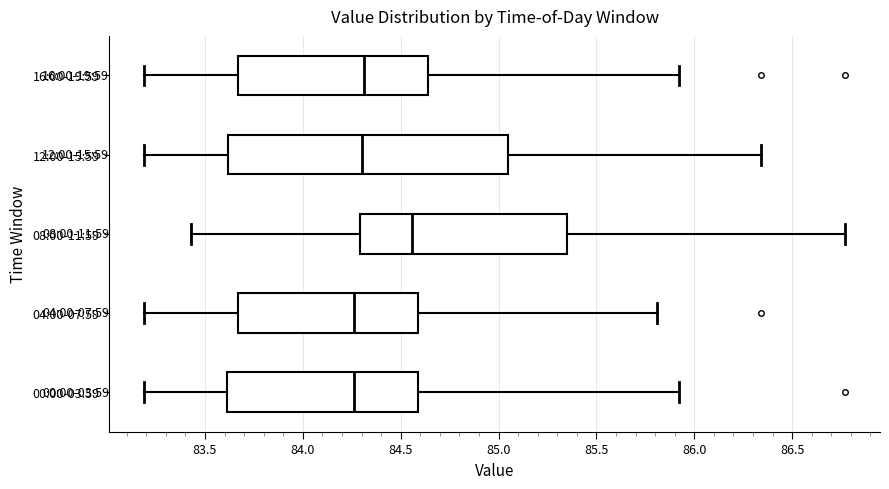

Reading bottom to top, transcribe this box plot: for each box, give where its median line is, the range the box spans, and where its two whiskers end, as read against the x-axis. The values are not printed on the chart, so give them approximately, as read against the axis.

00:00-03:59: median 84.25, box 83.60 to 84.60, whiskers 83.20 to 85.90
04:00-07:59: median 84.25, box 83.65 to 84.60, whiskers 83.20 to 85.80
08:00-11:59: median 84.55, box 84.30 to 85.35, whiskers 83.45 to 86.75
12:00-15:59: median 84.30, box 83.60 to 85.05, whiskers 83.20 to 86.35
16:00-19:59: median 84.30, box 83.65 to 84.65, whiskers 83.20 to 85.90